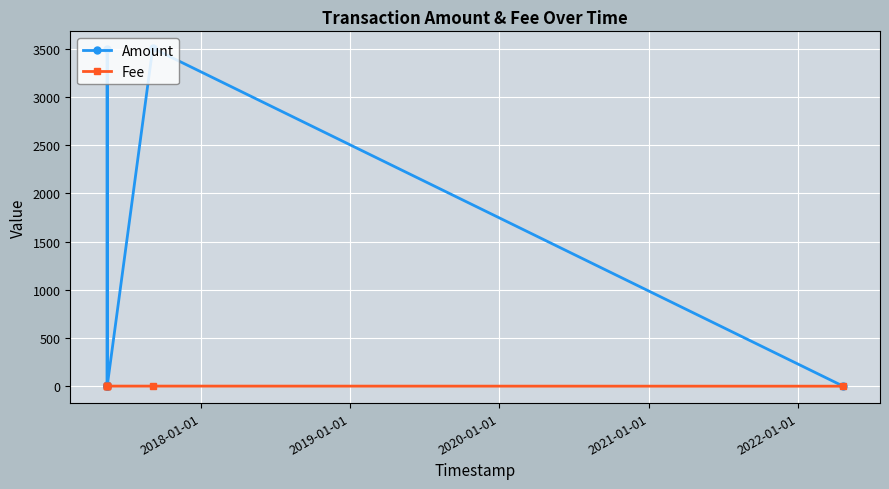

List the series in order of their overall mean, lowest first.

Fee, Amount